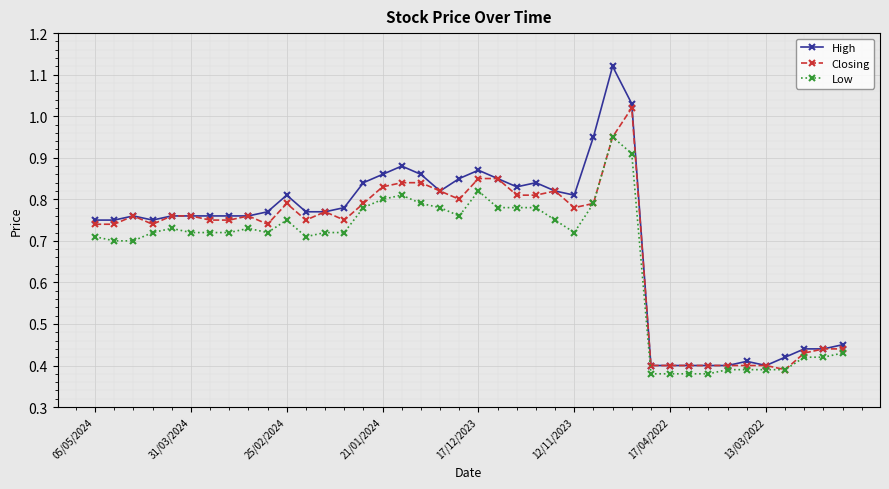

Rank the series by their maximum value, from highest to lowest.

High, Closing, Low